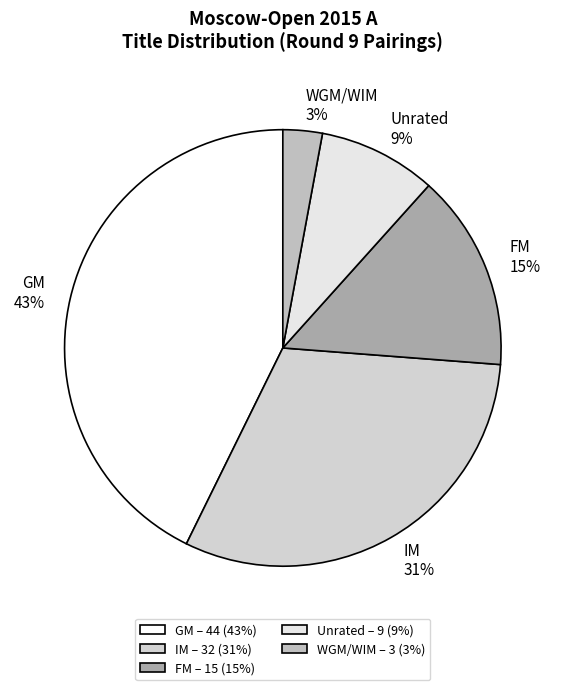

To the nearest percent, what is the difference between the largest and smallest slice percentages?

40%